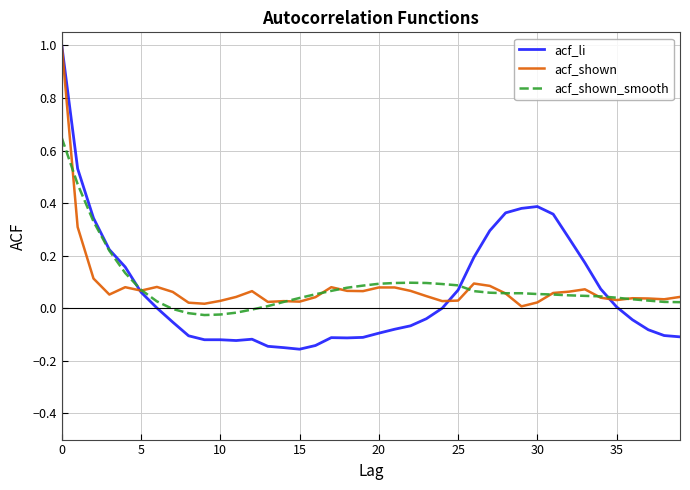

How many lines are shown in the chart?

3